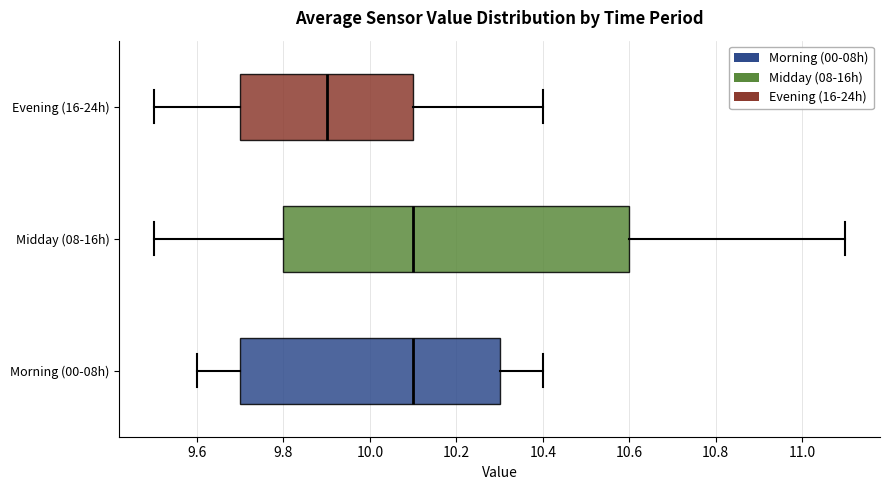

Reading bottom to top, transcribe this box plot: for each box, give where its median line is, the range the box spans, and where its two whiskers end, as read against the x-axis. The values are not printed on the chart, so give them approximately, as read against the axis.

Morning (00-08h): median 10.1, box 9.7 to 10.3, whiskers 9.6 to 10.4
Midday (08-16h): median 10.1, box 9.8 to 10.6, whiskers 9.5 to 11.1
Evening (16-24h): median 9.9, box 9.7 to 10.1, whiskers 9.5 to 10.4